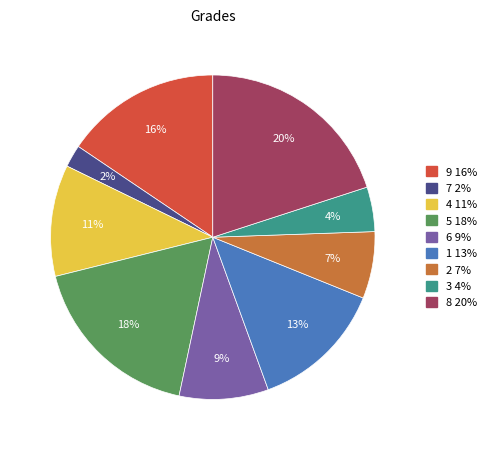

To the nearest percent, what is the difference between the 3 and 4 slice percentages?

7%